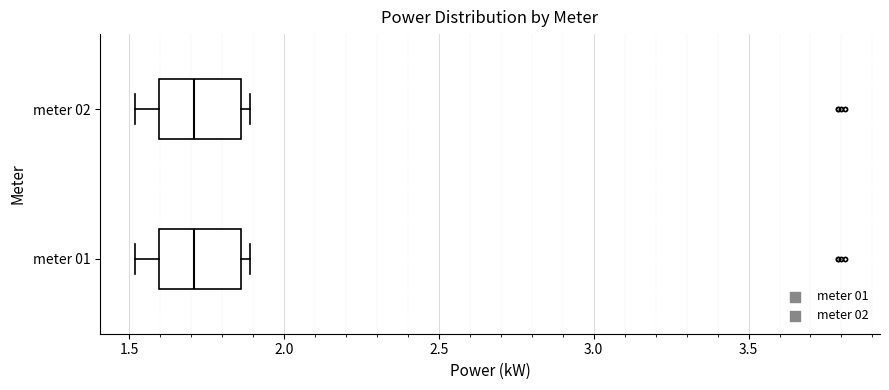

Where is the left edge of the box for meter 01 on the x-axis? The values are not printed on the chart, so give them approximately, as read against the axis.

1.60